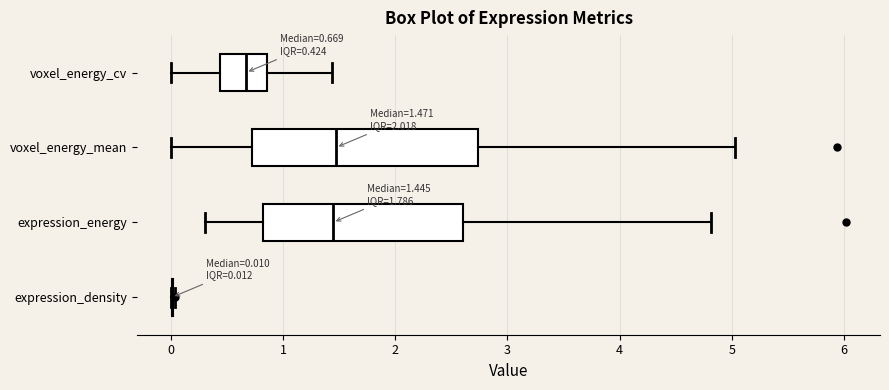

Comparing the boxes themselves (not the whiskers), which one is the widest?

voxel_energy_mean